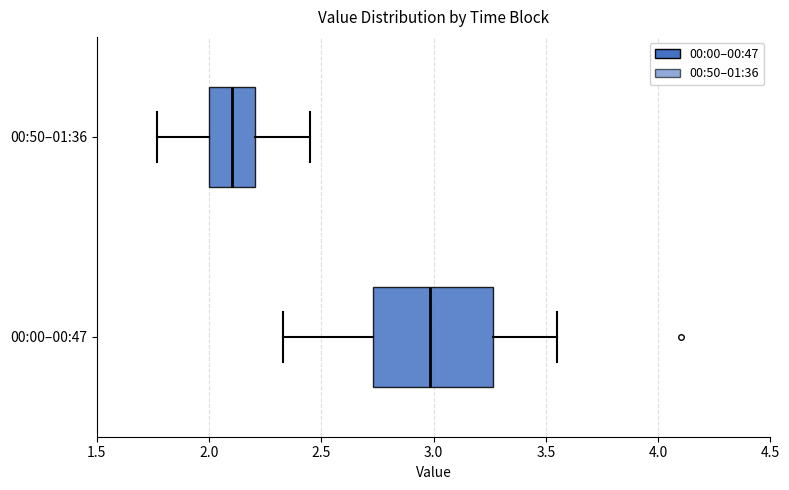

Reading bottom to top, transcribe this box plot: for each box, give where its median line is, the range the box spans, and where its two whiskers end, as read against the x-axis. The values are not printed on the chart, so give them approximately, as read against the axis.

00:00–00:47: median 3.00, box 2.75 to 3.25, whiskers 2.35 to 3.55
00:50–01:36: median 2.10, box 2.00 to 2.20, whiskers 1.75 to 2.45